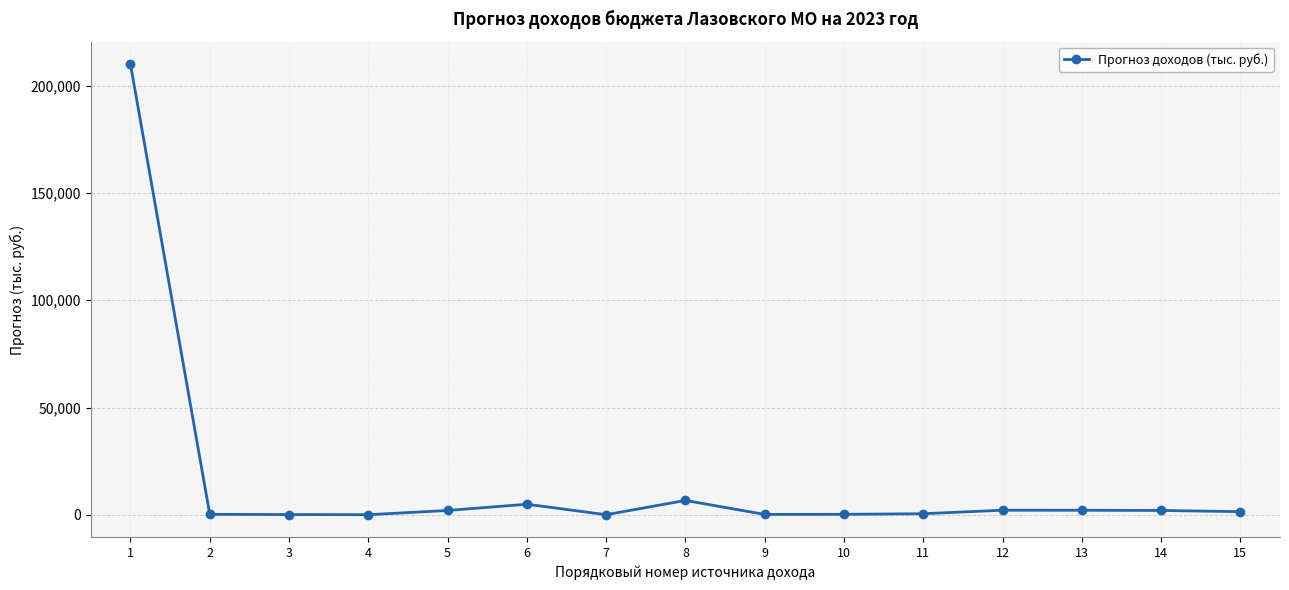

What is the maximum value shown in the chart?

209979.6